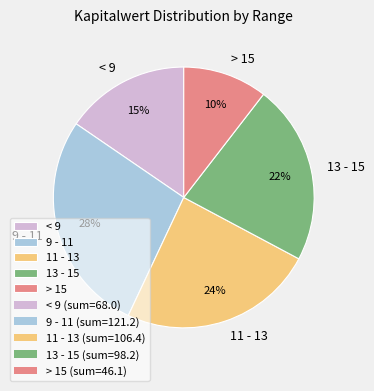

Is there a majority slice in this chart?

No